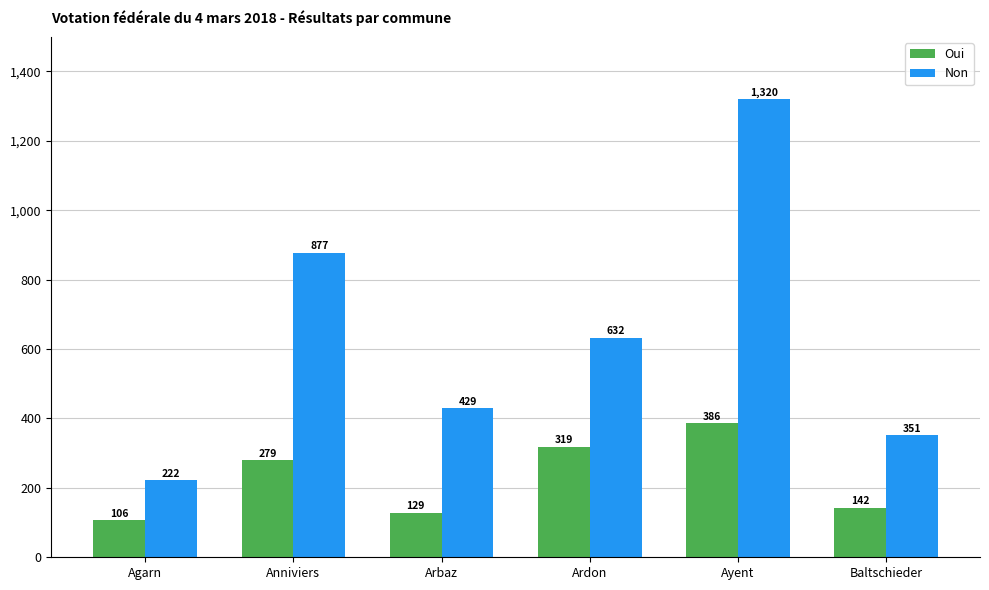

Which series has the largest total across all categories?

Non